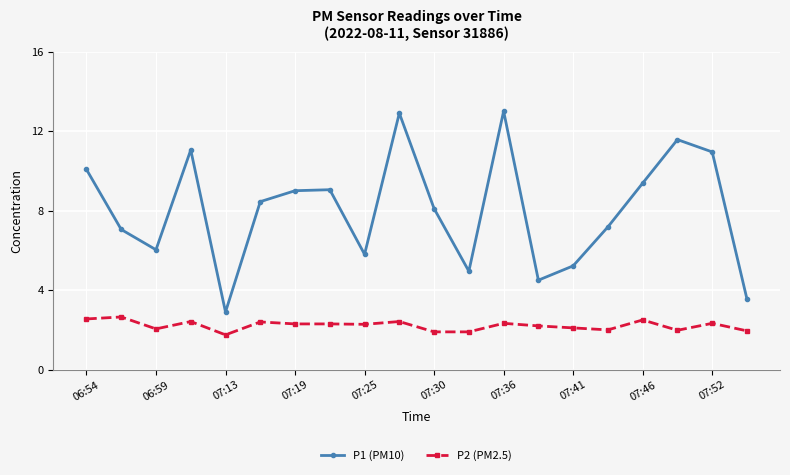

True or false: P1 (PM10) has more than 2 points higher than both neighbors.

True